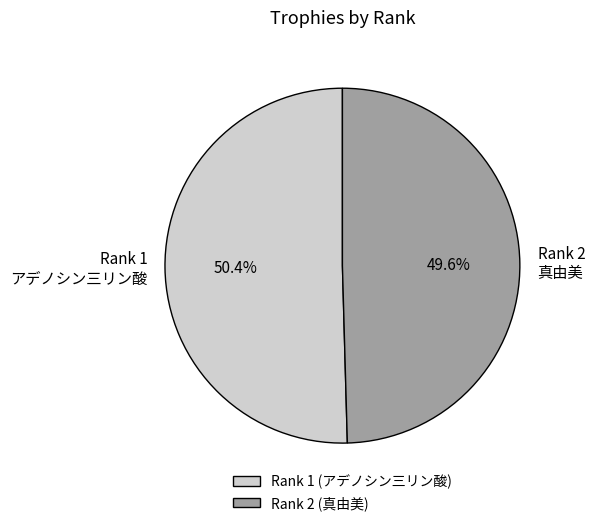

Count the number of slices in the pie.

2